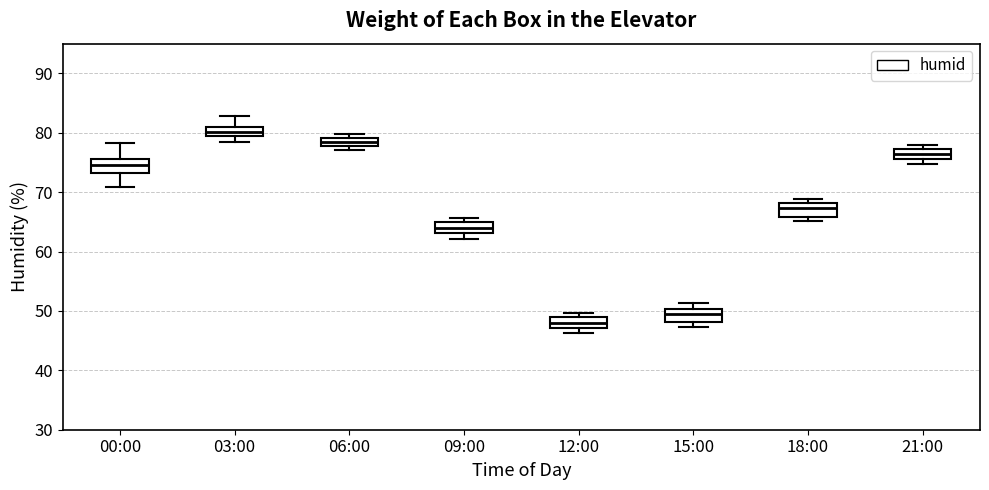

Where does the upper whisker of the box for 00:00 end on the y-axis? The values are not printed on the chart, so give them approximately, as read against the axis.

78